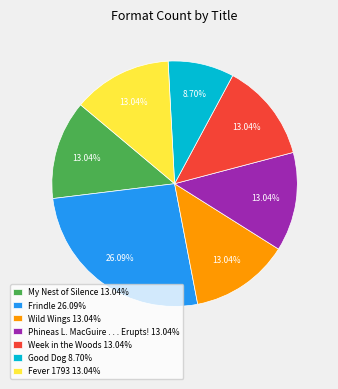

To the nearest percent, what is the difference between the Good Dog and Week in the Woods slice percentages?

4%